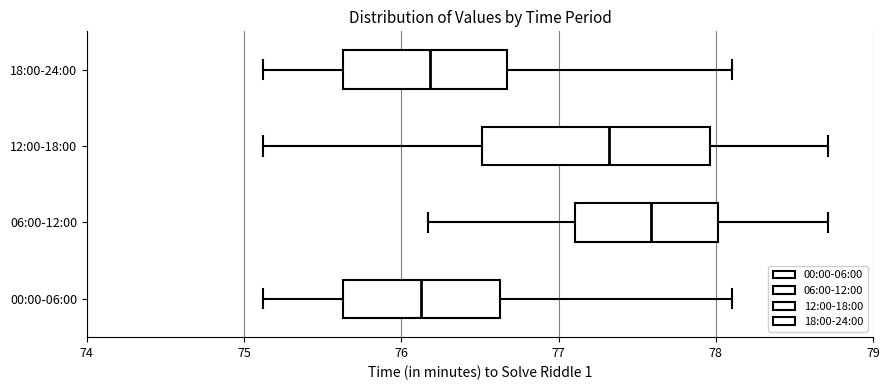

Comparing the boxes themselves (not the whiskers), which one is the widest?

12:00-18:00